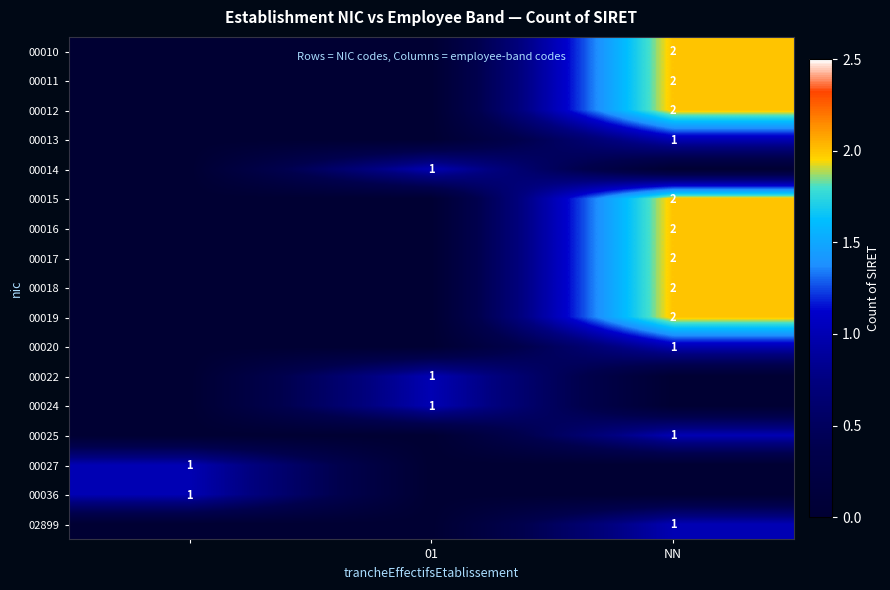

The value of 00020 at NN is 0. True or false?

False